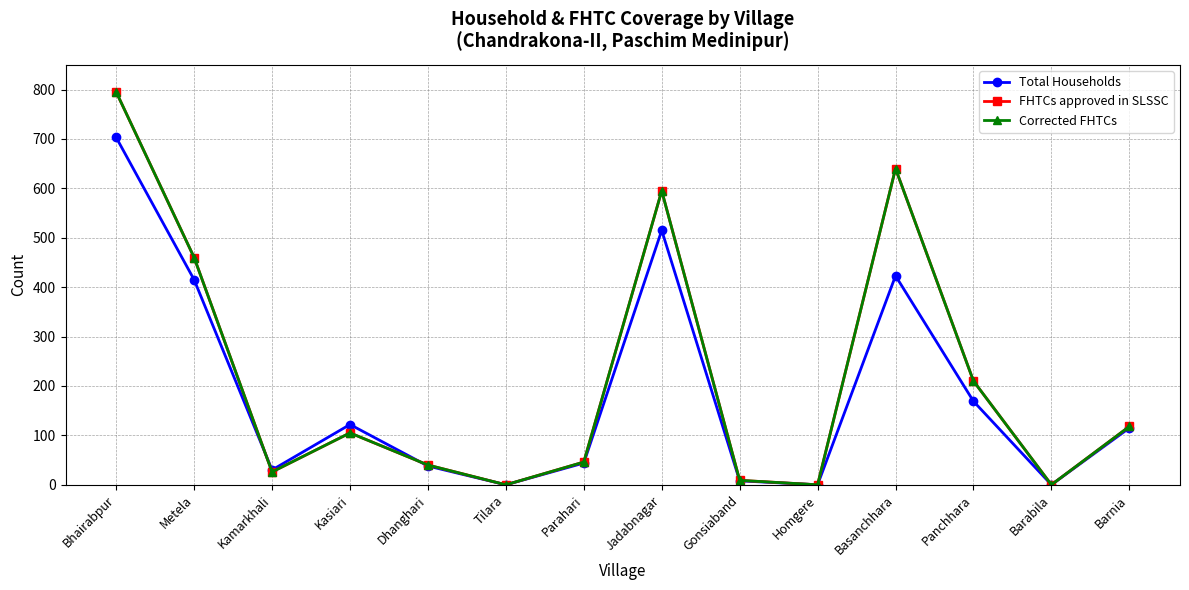

Does the chart have visible grid lines?

Yes